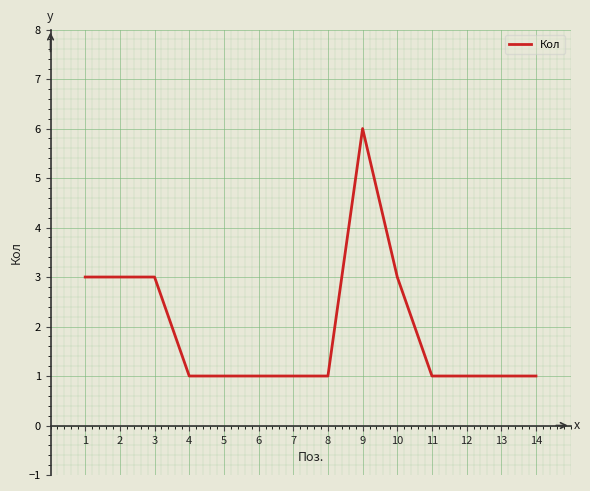

What value does the data have at 4?

1